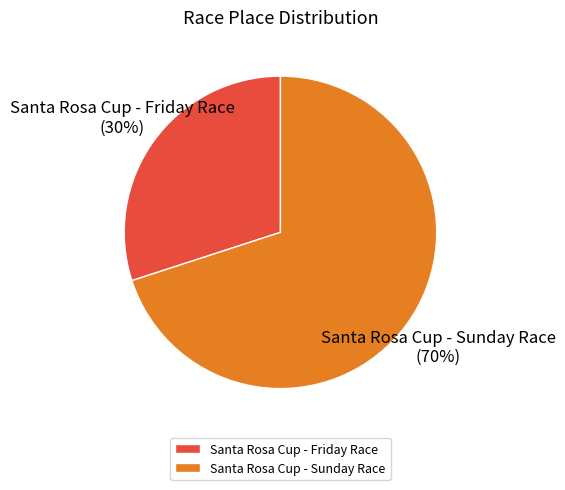

Count the number of slices in the pie.

2